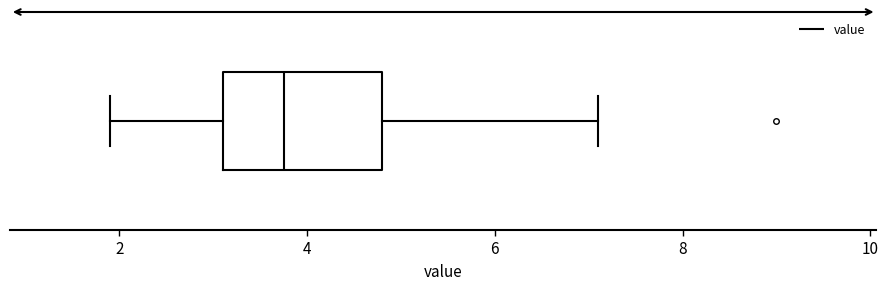

Where does the median line of the box sit on the x-axis? The values are not printed on the chart, so give them approximately, as read against the axis.

3.8